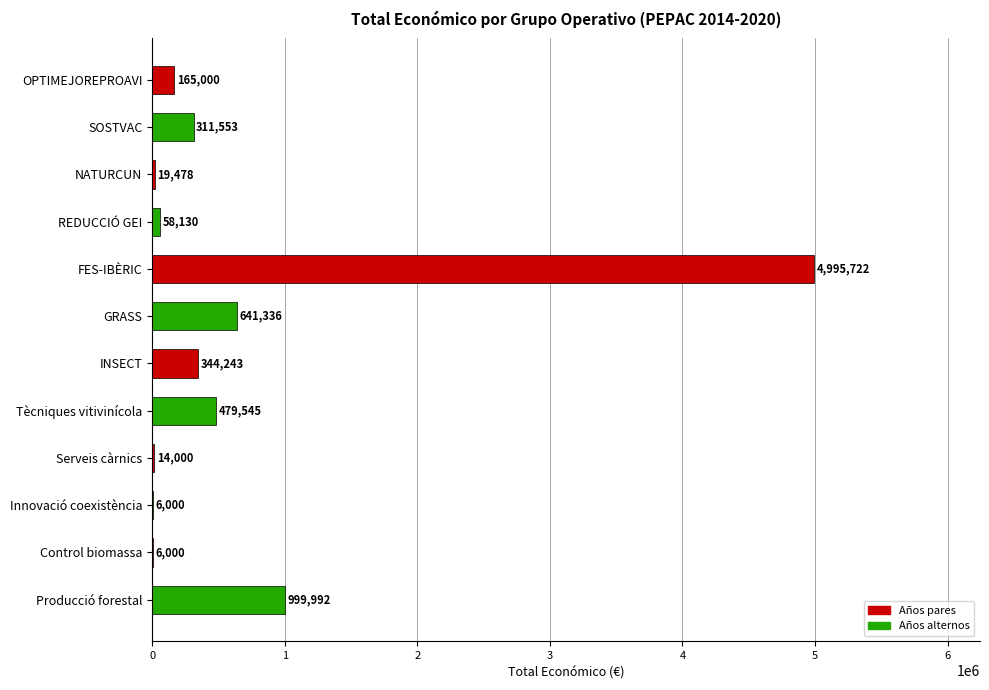

Where is the data nearest to the value 2500861?

Producció forestal